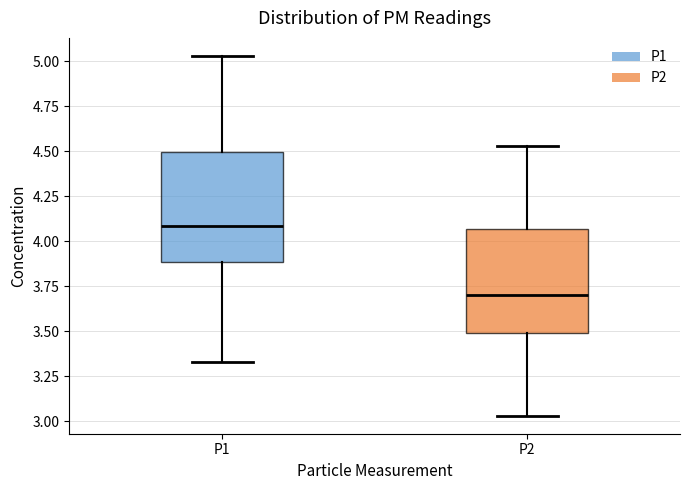

Reading left to right, read every box against the y-axis: the position of its median line, the range the box covers, and the ends of its whiskers. The values are not printed on the chart, so give them approximately, as read against the axis.

P1: median 4.10, box 3.90 to 4.50, whiskers 3.35 to 5.05
P2: median 3.70, box 3.50 to 4.05, whiskers 3.05 to 4.55